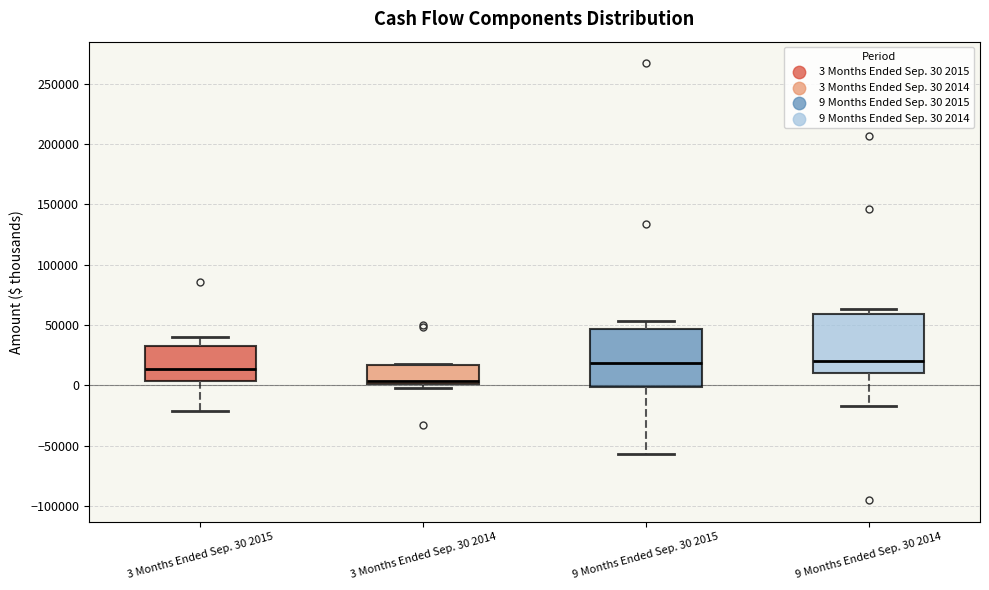

Where does the median line of the box for 3 Months Ended Sep. 30 2014 sit on the y-axis? The values are not printed on the chart, so give them approximately, as read against the axis.

5000